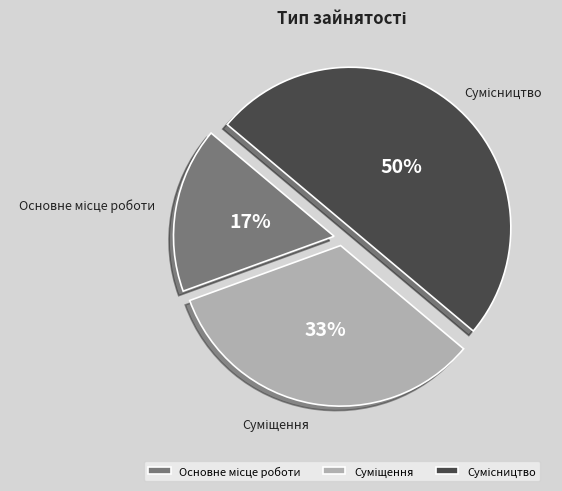

How many segments does this pie chart have?

3